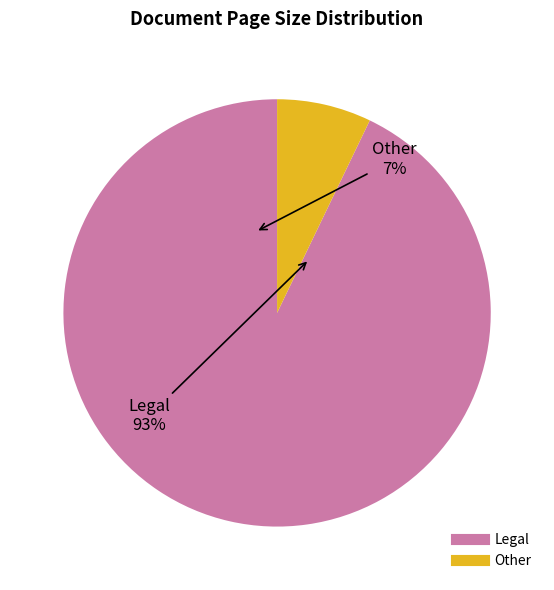

To the nearest percent, what is the combined percentage of Other and Legal?

100%